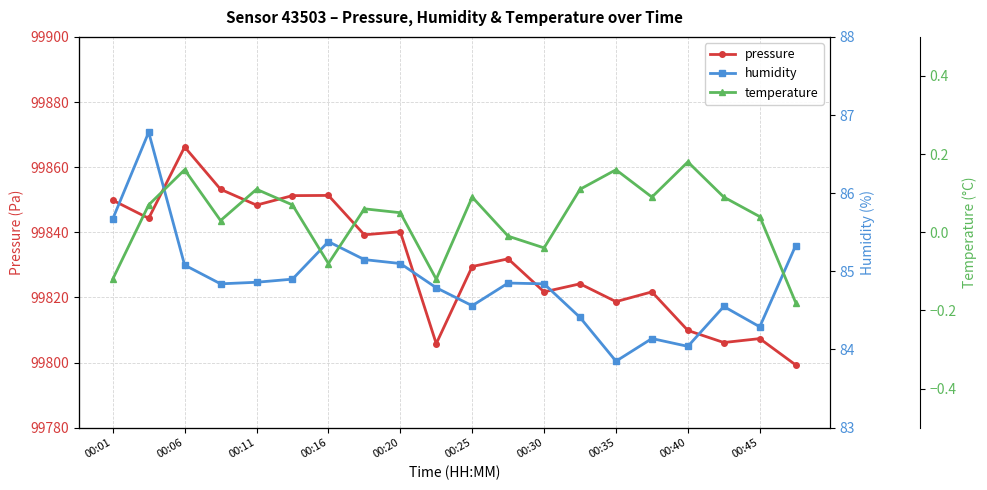

True or false: humidity and pressure intersect in this chart.

False